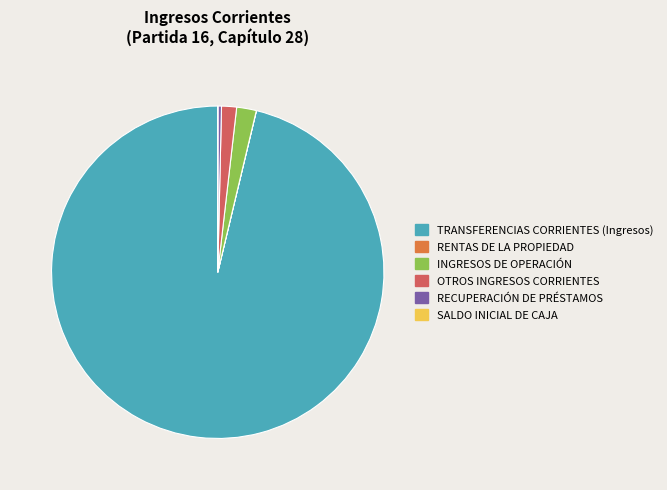

Which has a higher value, OTROS INGRESOS CORRIENTES or RECUPERACIÓN DE PRÉSTAMOS?

OTROS INGRESOS CORRIENTES